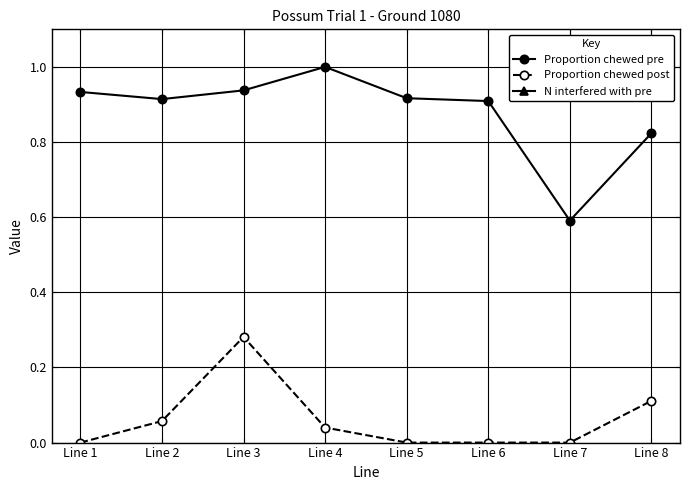

True or false: Proportion chewed pre has a value of 0.9 at Line 5.

True